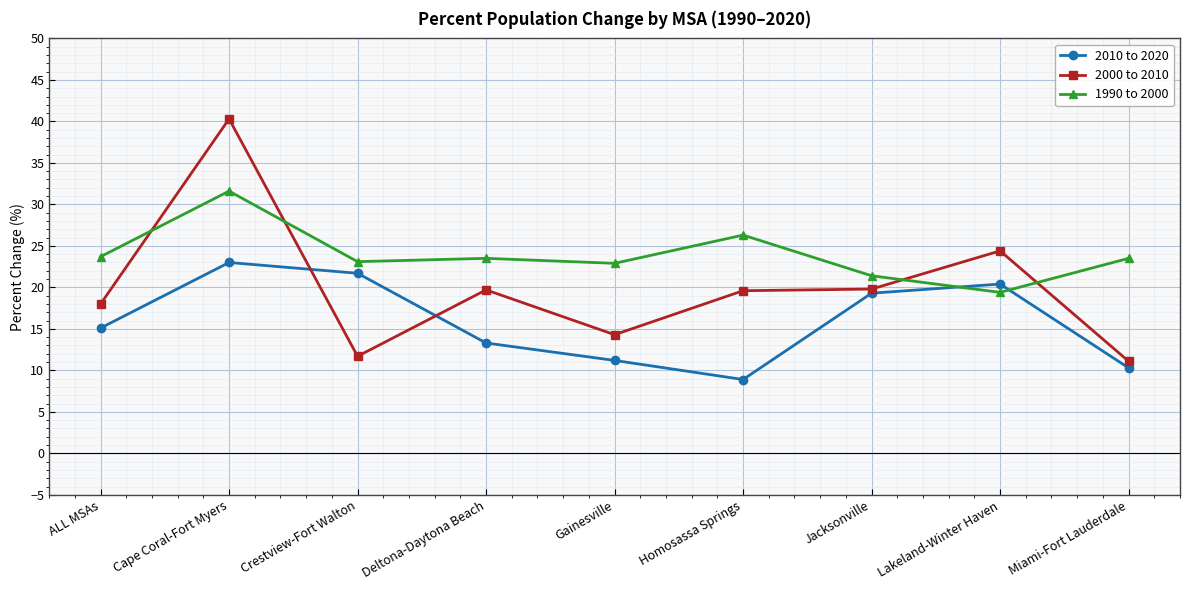

What is the difference between the maximum and minimum values in the 2000 to 2010 series?

29.2